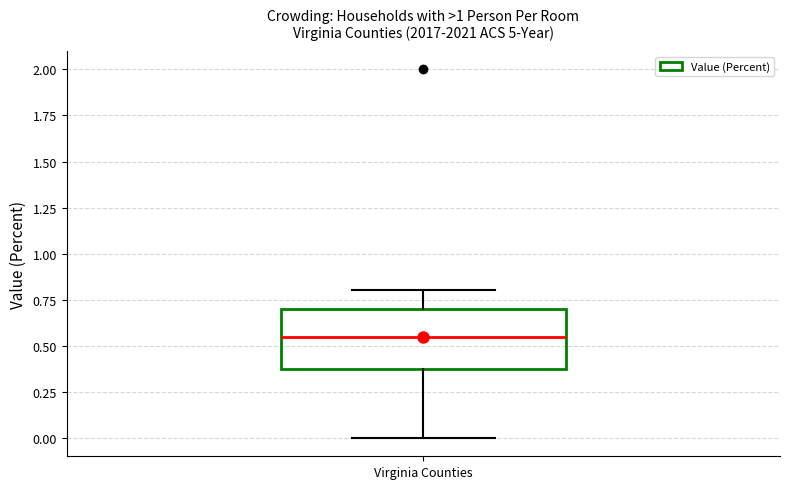

Transcribe this box plot: give where the median line is, the range the box spans, and where the two whiskers end, as read against the y-axis. The values are not printed on the chart, so give them approximately, as read against the axis.

median 0.55, box 0.40 to 0.70, whiskers 0.00 to 0.80